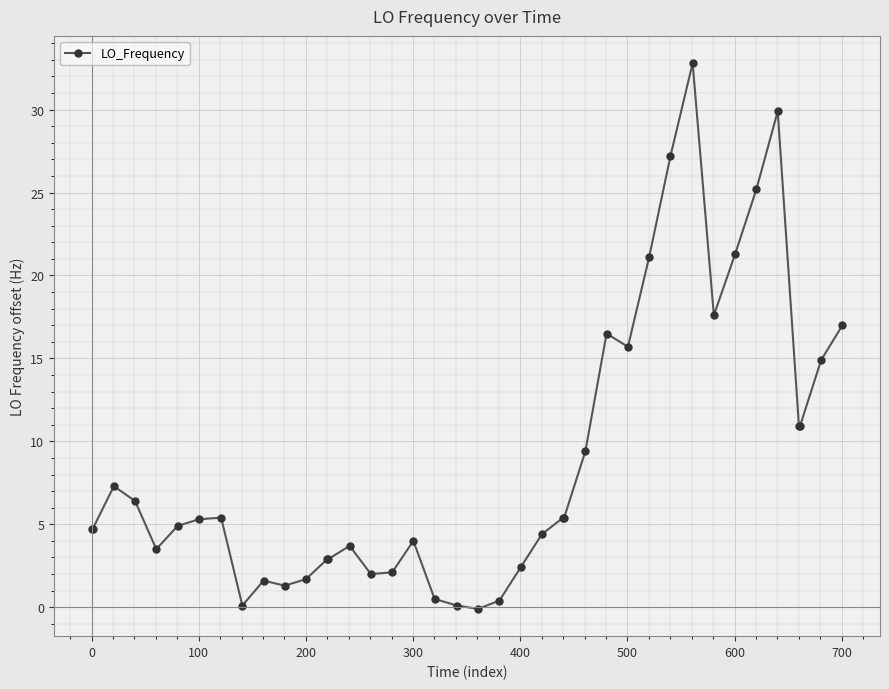

What is the average value?

8.8